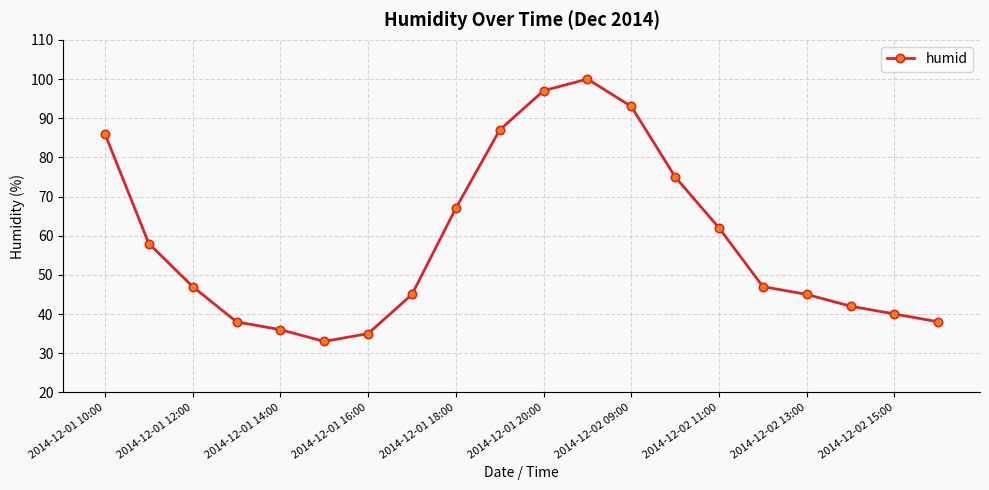

What is the value of the 5th point from the left?

36